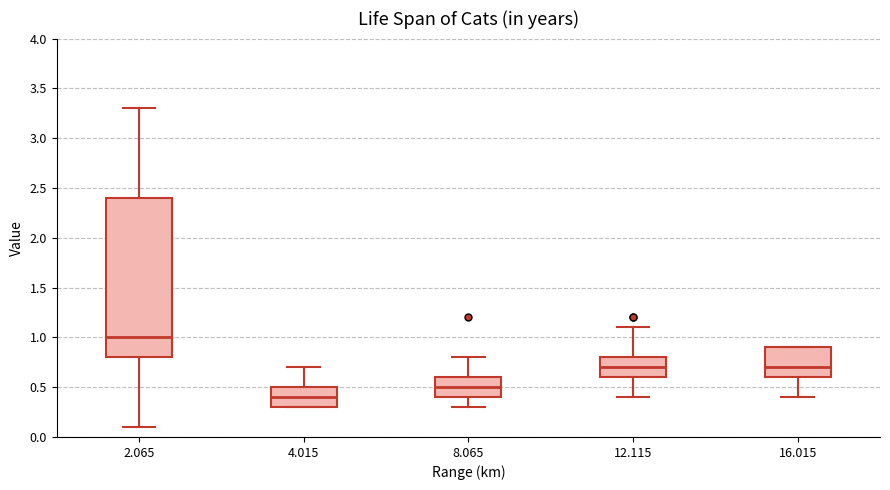

Which box's median line is the highest?

2.065